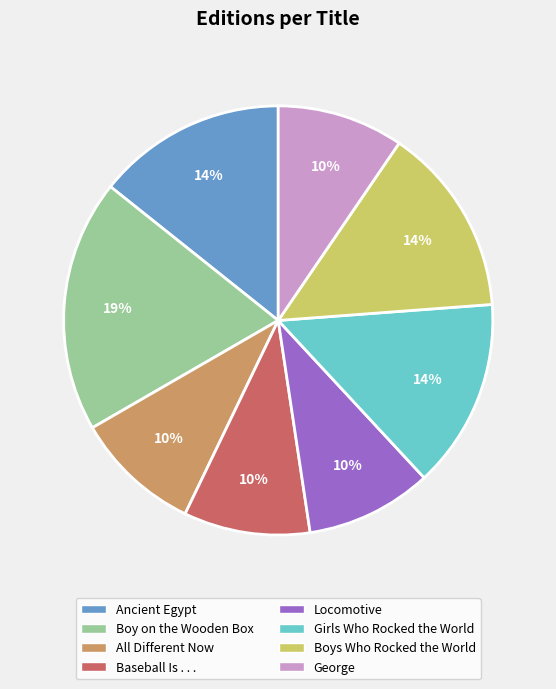

Is it true that Baseball Is . . . is 10% of the pie?

True